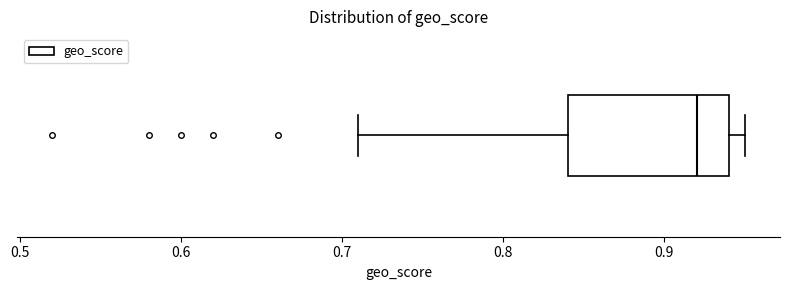

Transcribe this box plot: give where the median line is, the range the box spans, and where the two whiskers end, as read against the x-axis. The values are not printed on the chart, so give them approximately, as read against the axis.

median 0.92, box 0.84 to 0.94, whiskers 0.71 to 0.95